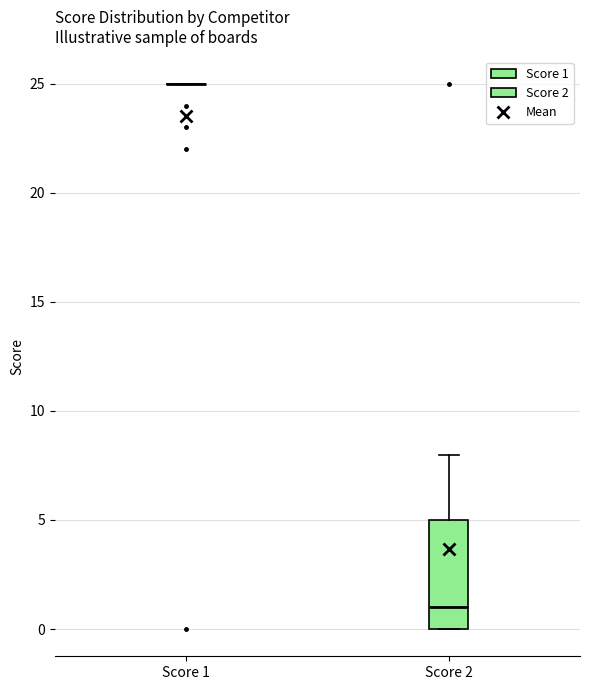

Comparing the boxes themselves (not the whiskers), which one is the tallest?

Score 2